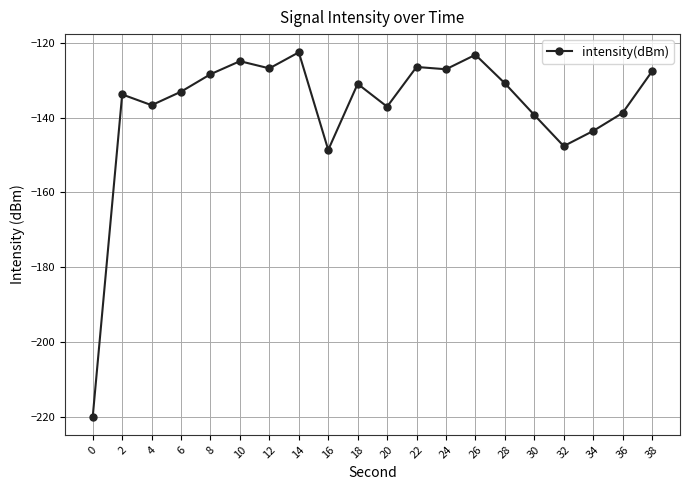

Between 6 and 26, which is larger?

26